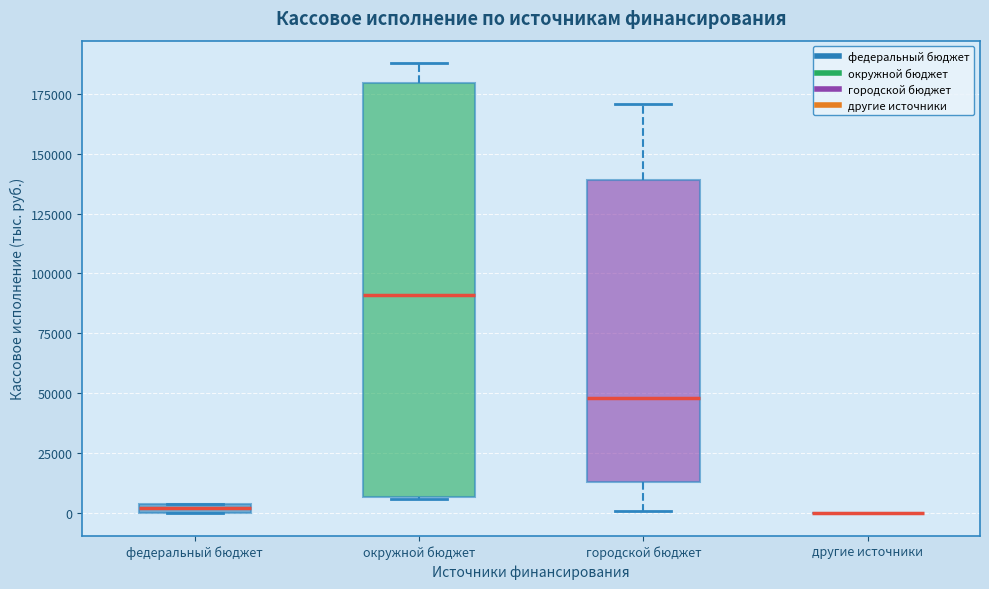

Comparing the boxes themselves (not the whiskers), which one is the tallest?

окружной бюджет